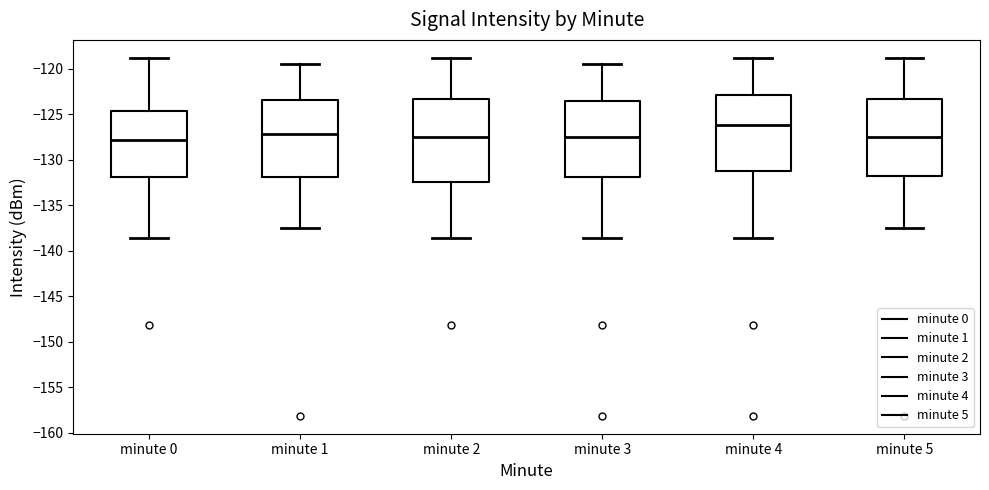

Reading left to right, read every box against the y-axis: the position of its median line, the range the box covers, and the ends of its whiskers. The values are not printed on the chart, so give them approximately, as read against the axis.

minute 0: median -128.0, box -132.0 to -124.5, whiskers -138.5 to -119.0
minute 1: median -127.0, box -132.0 to -123.5, whiskers -137.5 to -119.5
minute 2: median -127.5, box -132.5 to -123.5, whiskers -138.5 to -119.0
minute 3: median -127.5, box -132.0 to -123.5, whiskers -138.5 to -119.5
minute 4: median -126.0, box -131.0 to -123.0, whiskers -138.5 to -119.0
minute 5: median -127.5, box -132.0 to -123.5, whiskers -137.5 to -119.0